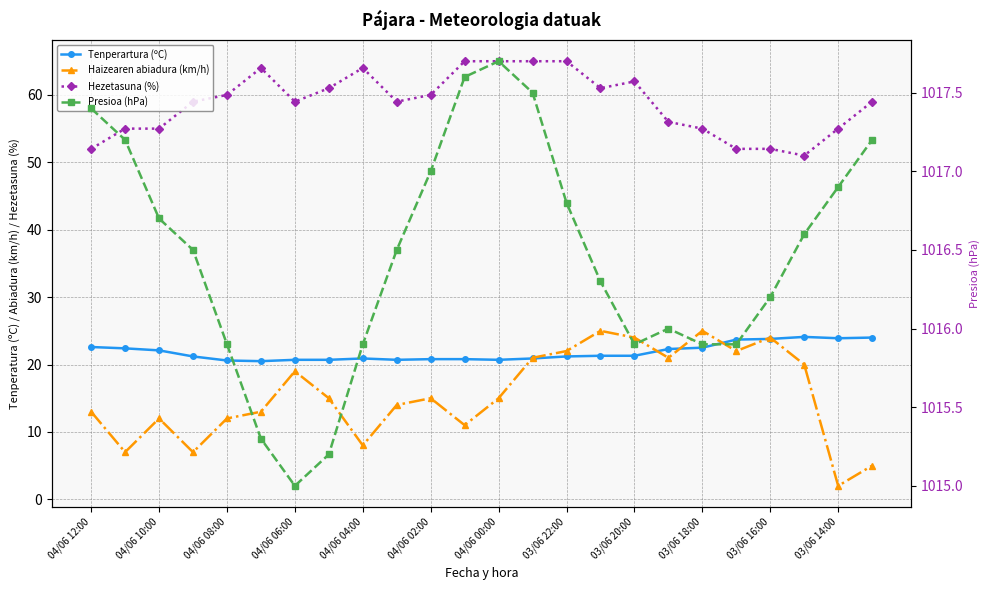

True or false: Haizearen abiadura (km/h) has more than 1 interior local peaks.

True